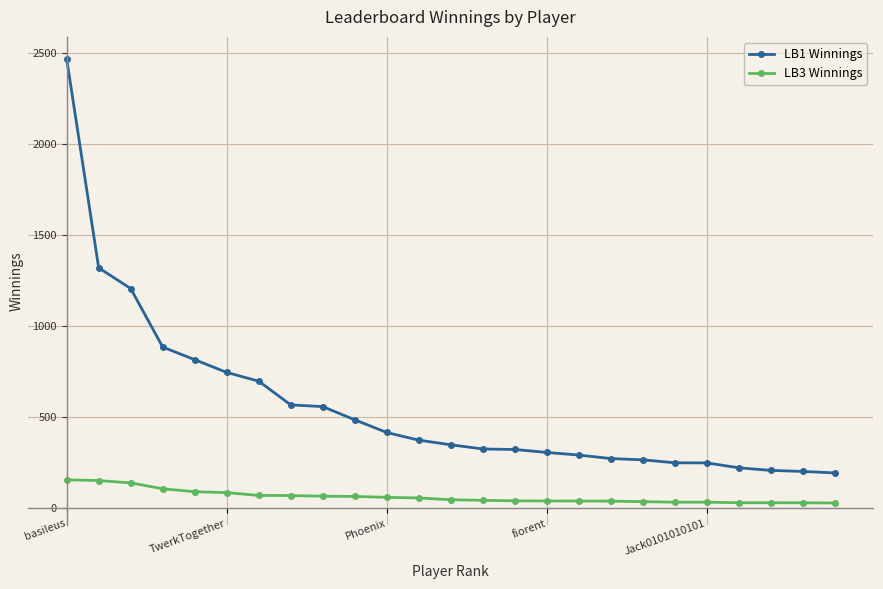

Count the number of categories in the chart.

25